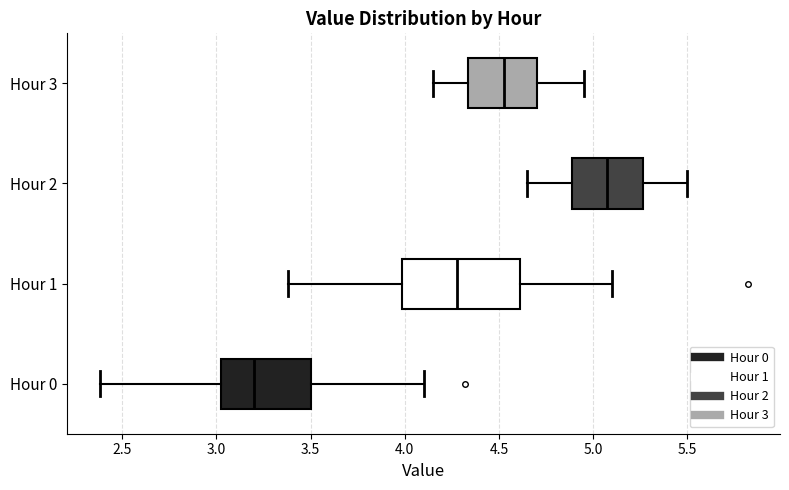

Which box has the furthest to the right median line?

Hour 2